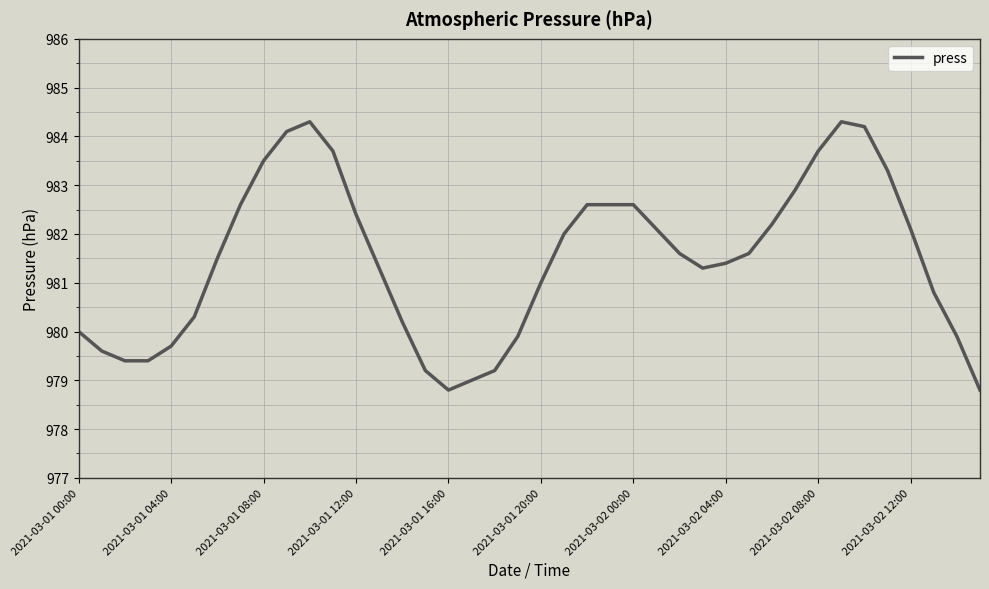

What is the smallest value displayed?

978.8